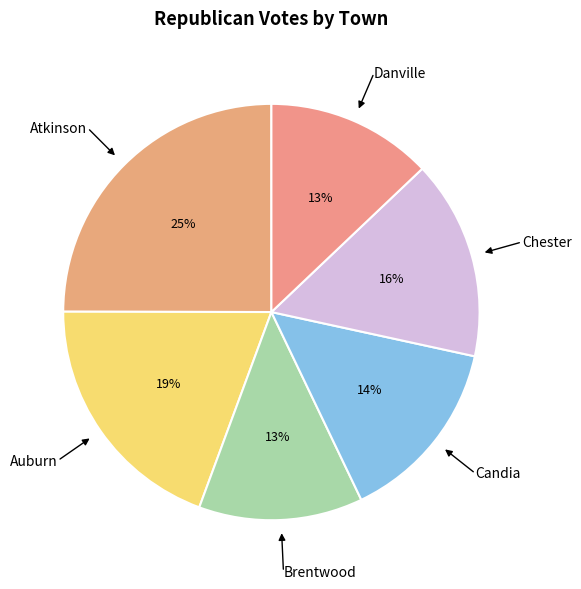

What percentage is the Candia slice, to the nearest percent?

14%